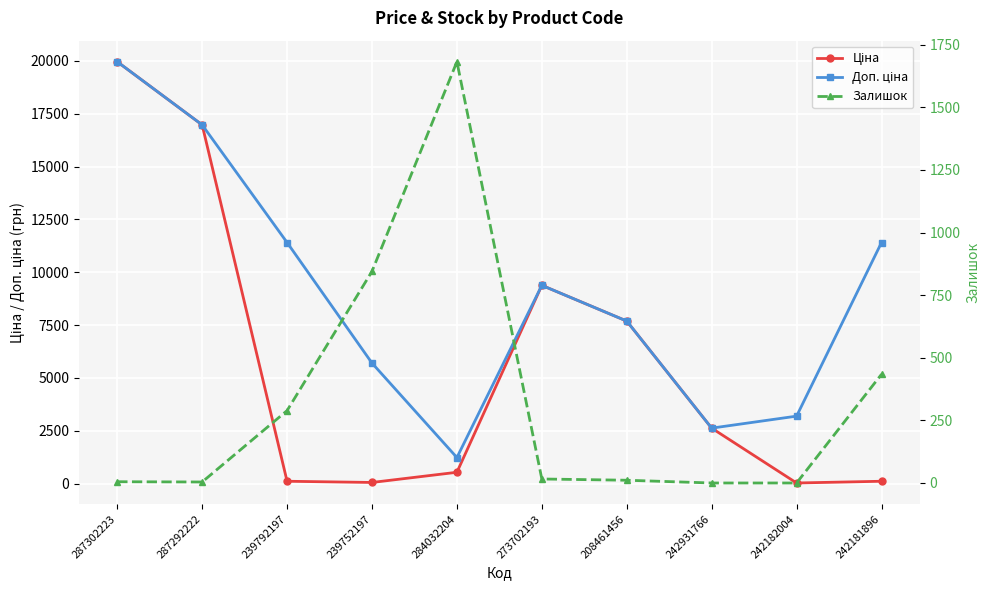

True or false: Ціна and Доп. ціна intersect in this chart.

False